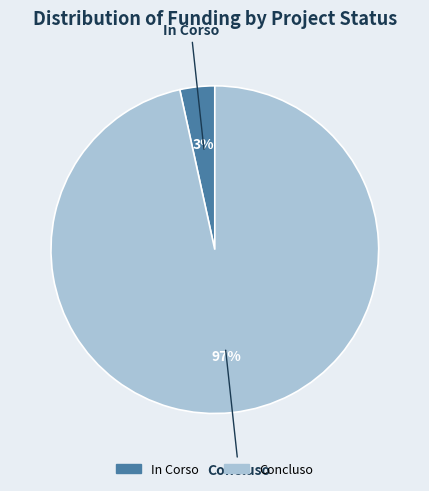

To the nearest percent, what percentage of the pie is Concluso?

97%